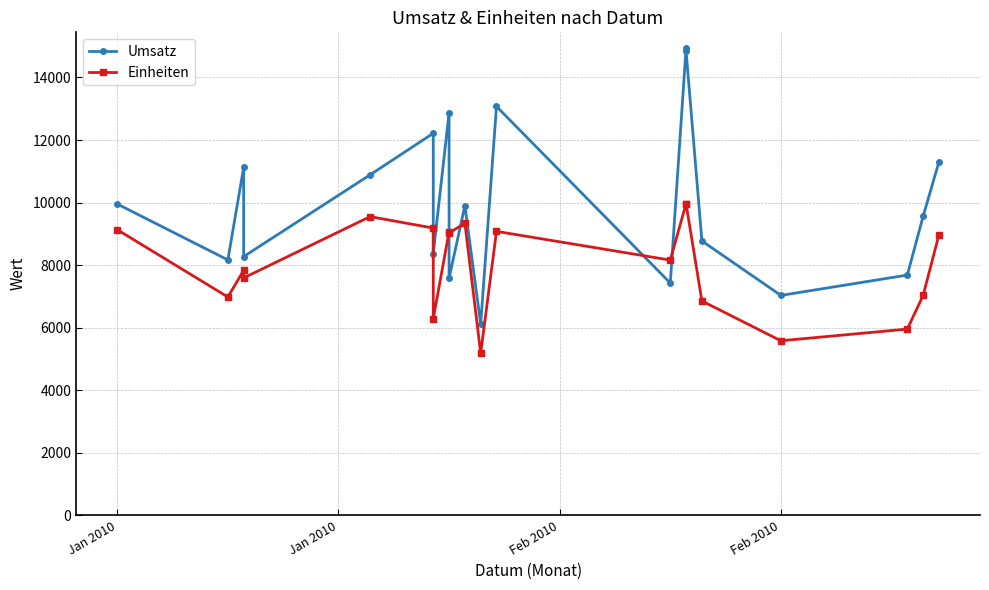

At how many categories does at least one series exceed 10913?

7